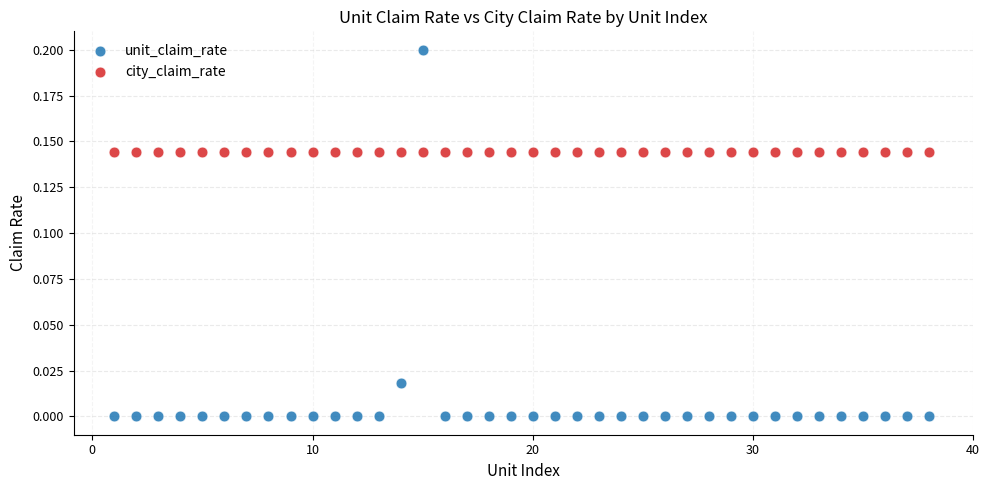

Which series contains the lowest Y value?

unit_claim_rate